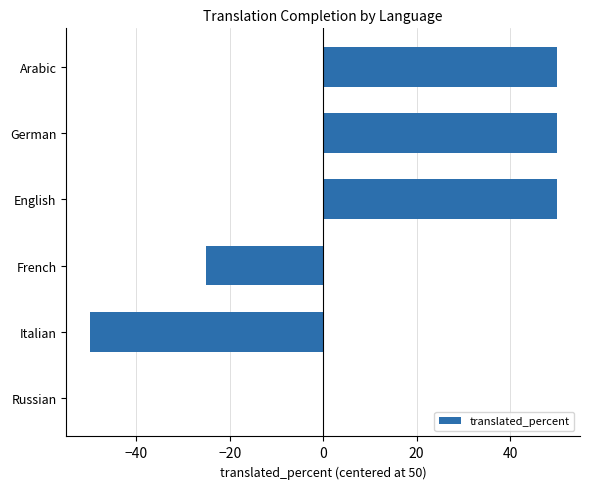

Are the bars horizontal?

Yes